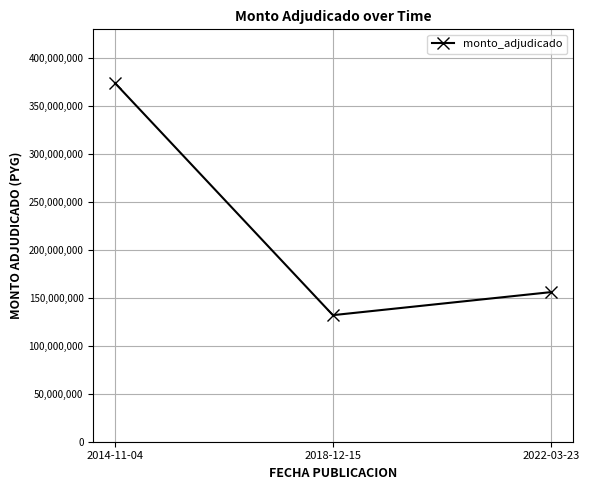

Approximately how many times larger is the value at 2022-03-23 compared to 2018-12-15?

1.2